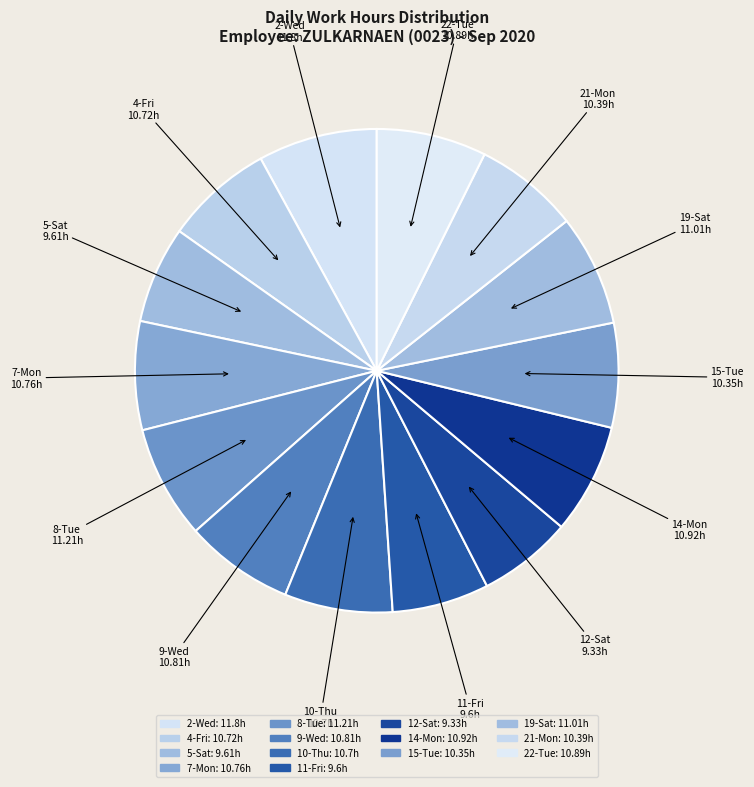

Between 2-Wed and 12-Sat, which is larger?

2-Wed